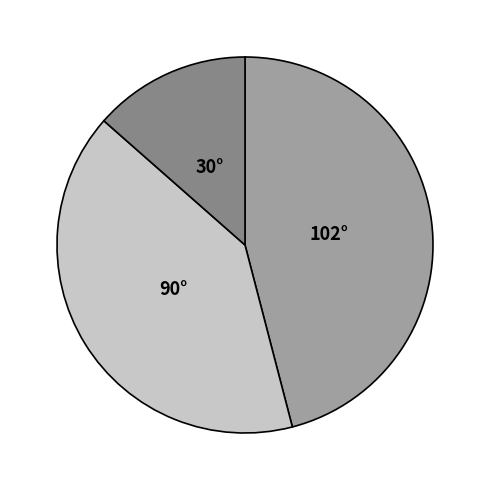

Does any single category account for the majority?

No